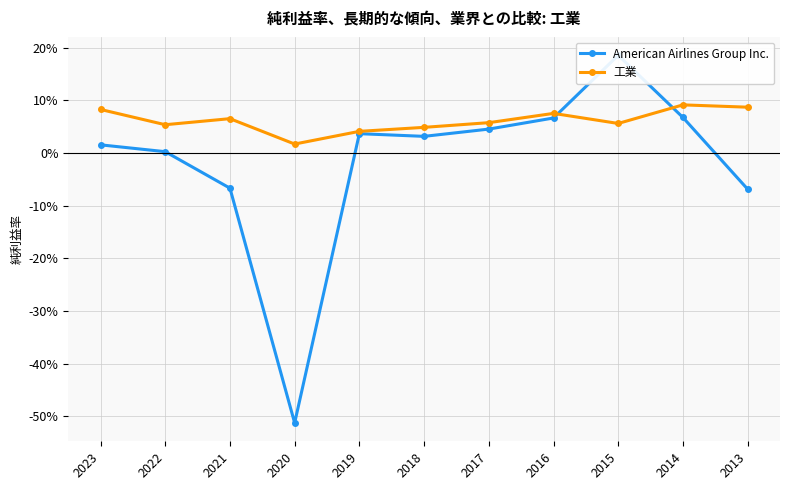

Rank the series by their average value, from lowest to highest.

American Airlines Group Inc., 工業